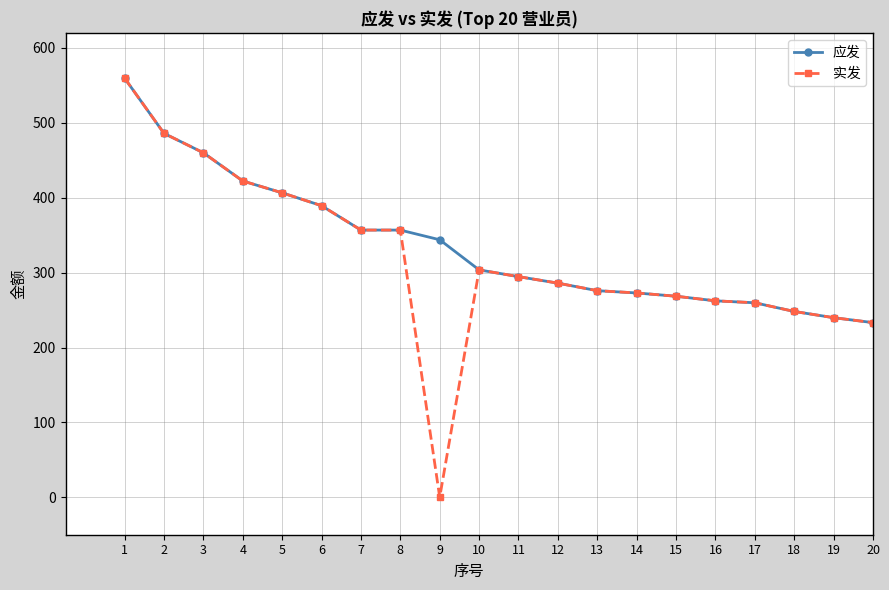

What is the difference between the maximum and second lowest values in the 实发 series?

326.4